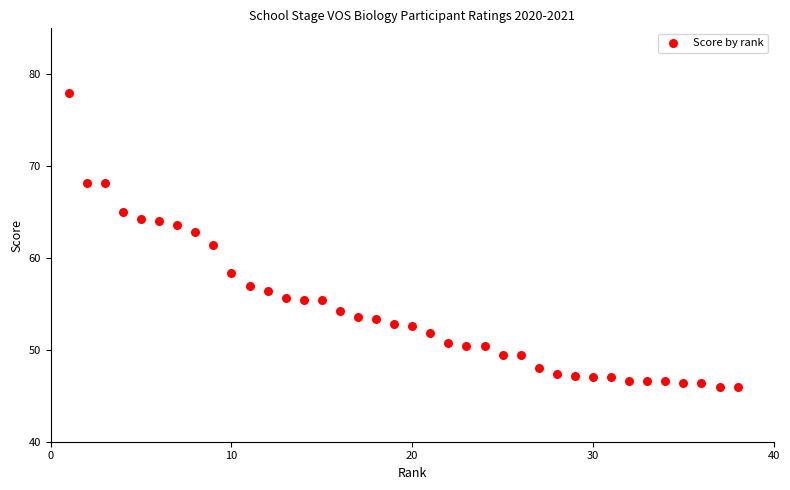

What is the range of X values (max minus min)?

37.0